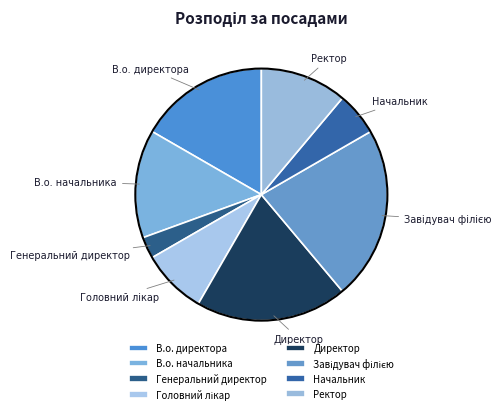

Which slice is the smallest?

Генеральний директор